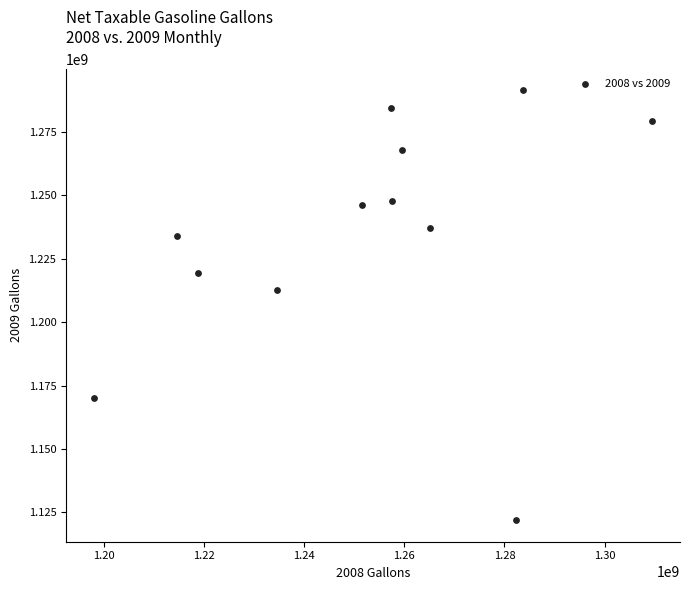

What Y value in the scatter plot is closest to 1206613396?

1212487451